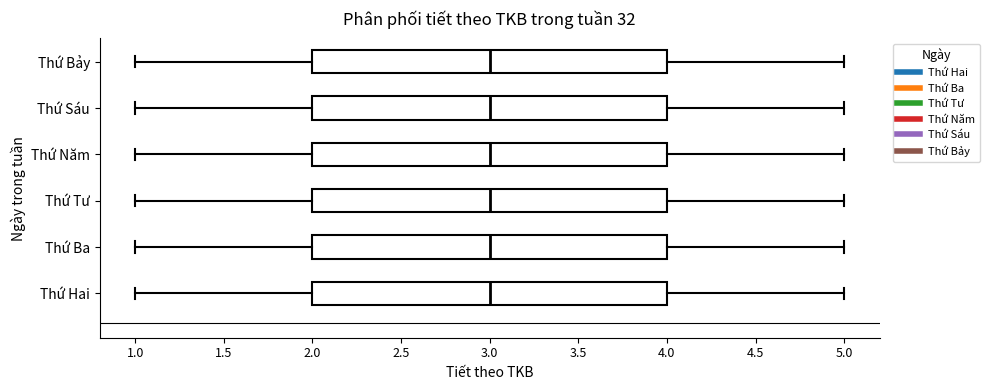

Reading bottom to top, transcribe this box plot: for each box, give where its median line is, the range the box spans, and where its two whiskers end, as read against the x-axis. The values are not printed on the chart, so give them approximately, as read against the axis.

Thứ Hai: median 3, box 2 to 4, whiskers 1 to 5
Thứ Ba: median 3, box 2 to 4, whiskers 1 to 5
Thứ Tư: median 3, box 2 to 4, whiskers 1 to 5
Thứ Năm: median 3, box 2 to 4, whiskers 1 to 5
Thứ Sáu: median 3, box 2 to 4, whiskers 1 to 5
Thứ Bảy: median 3, box 2 to 4, whiskers 1 to 5